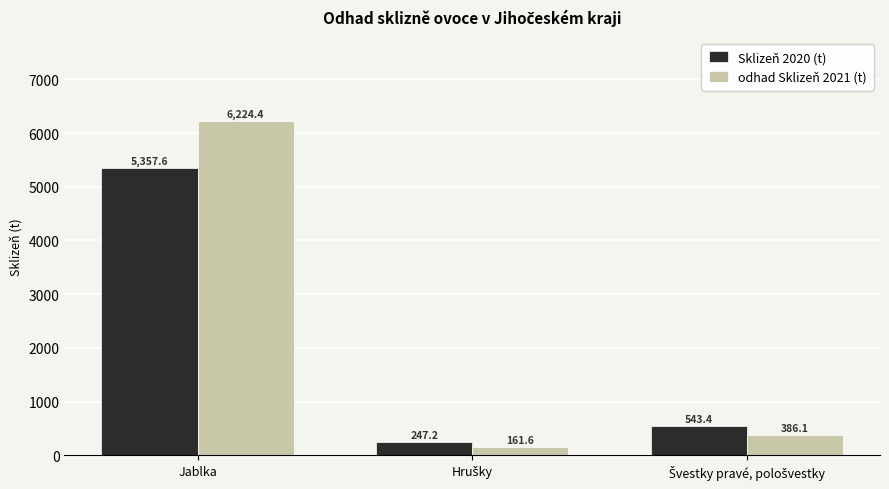

How many data points does each series have?

3